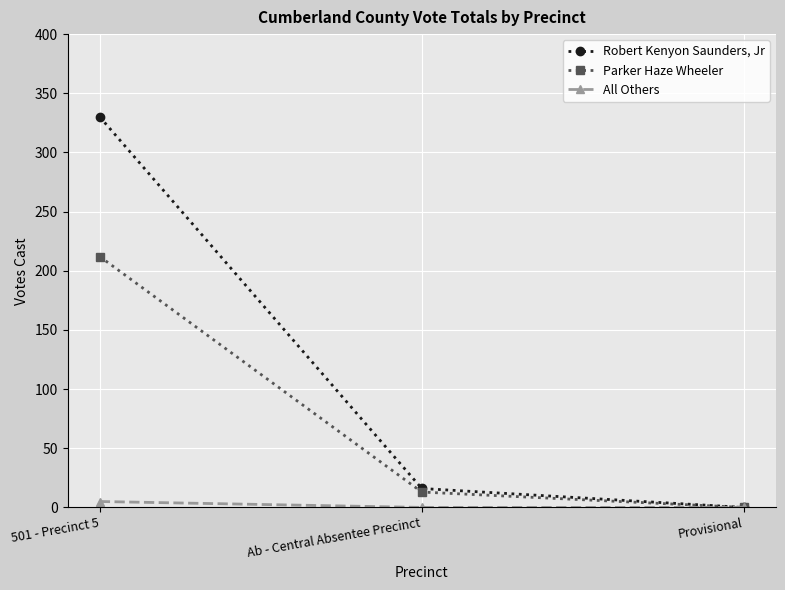

What is the label of the 1st point from the left?

501 - Precinct 5